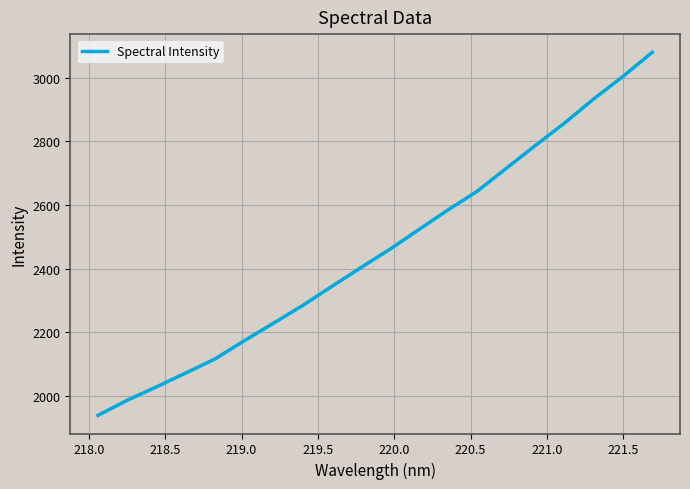

What is the greatest value displayed?

3080.7